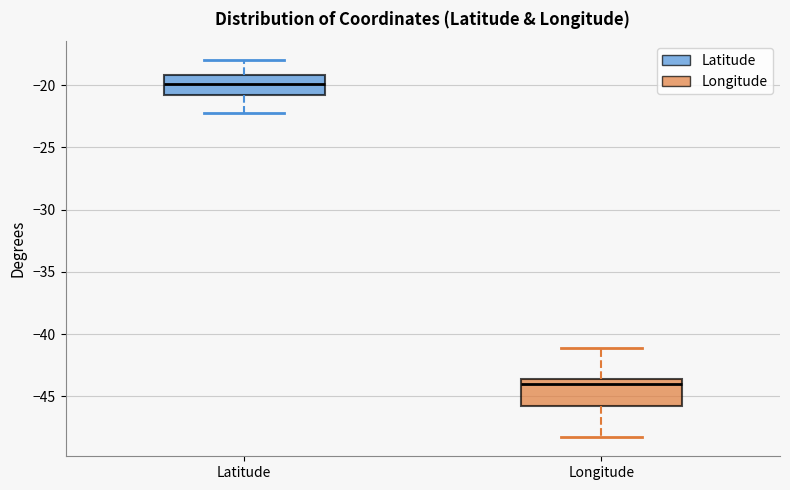

Where is the upper edge of the box for Longitude on the y-axis? The values are not printed on the chart, so give them approximately, as read against the axis.

-43.5